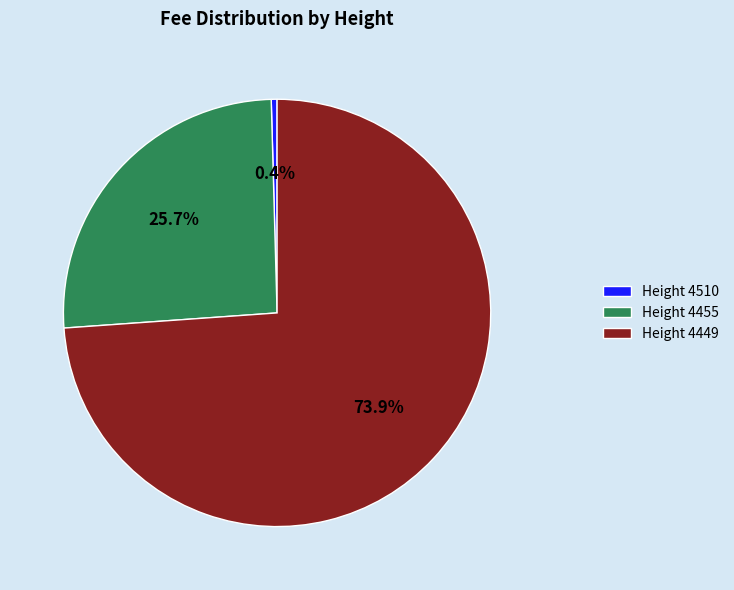

Is there any slice that represents more than half of the pie?

Yes